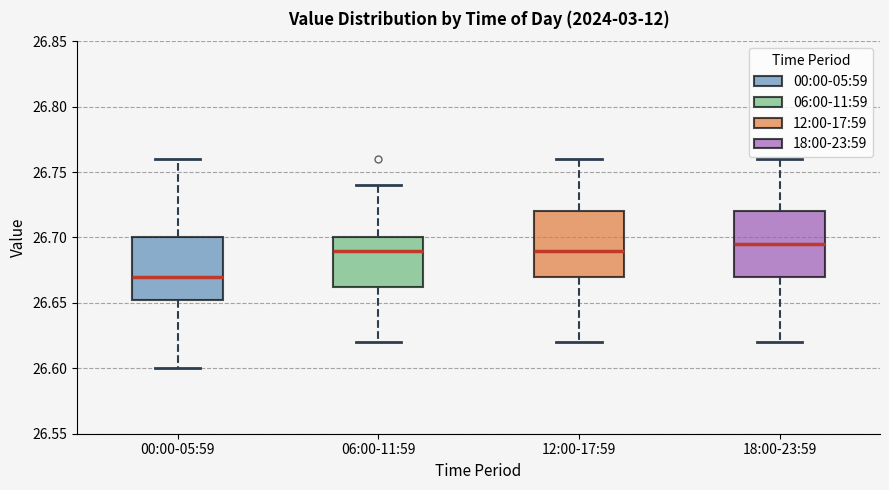

Reading left to right, read every box against the y-axis: the position of its median line, the range the box covers, and the ends of its whiskers. The values are not printed on the chart, so give them approximately, as read against the axis.

00:00-05:59: median 26.670, box 26.655 to 26.700, whiskers 26.600 to 26.760
06:00-11:59: median 26.690, box 26.665 to 26.700, whiskers 26.620 to 26.740
12:00-17:59: median 26.690, box 26.670 to 26.720, whiskers 26.620 to 26.760
18:00-23:59: median 26.695, box 26.670 to 26.720, whiskers 26.620 to 26.760